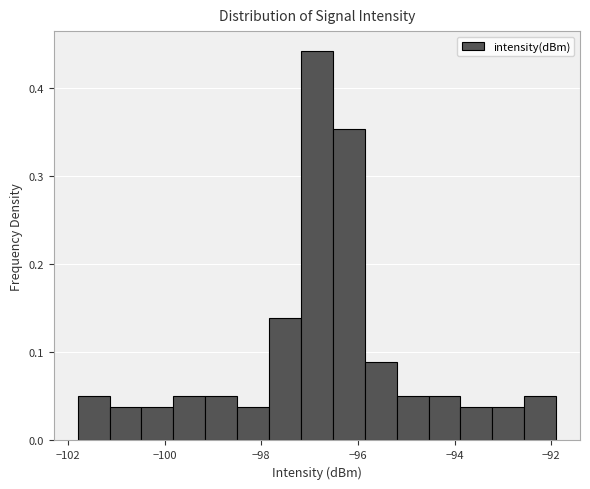

Read against the x-axis, roughly where is the centre of the tallest bar?

-96.8